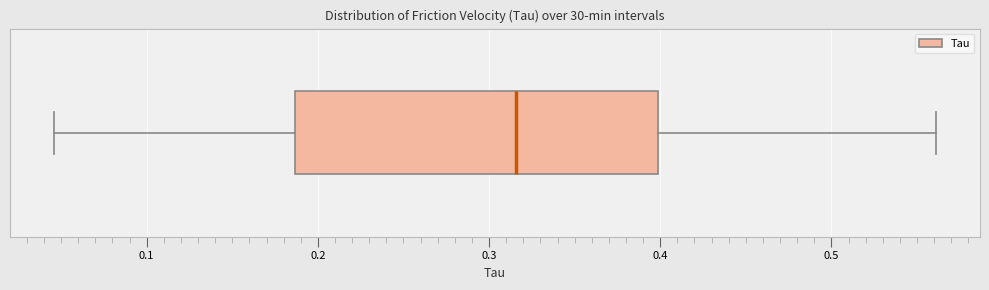

Transcribe this box plot: give where the median line is, the range the box spans, and where the two whiskers end, as read against the x-axis. The values are not printed on the chart, so give them approximately, as read against the axis.

median 0.32, box 0.19 to 0.40, whiskers 0.05 to 0.56